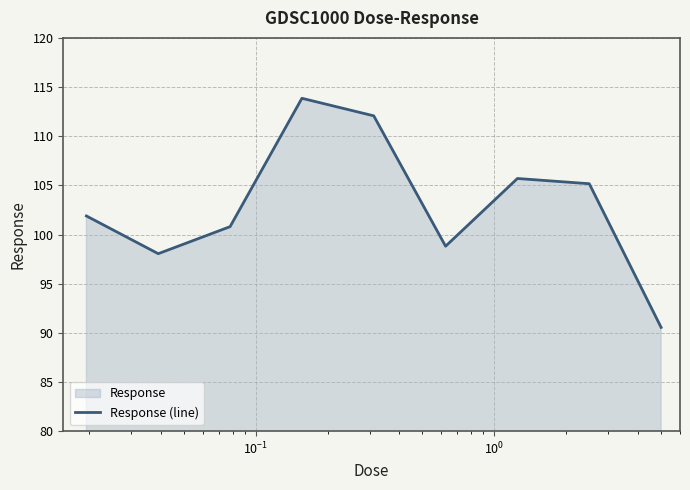

What is the difference between the maximum and minimum values?

23.3